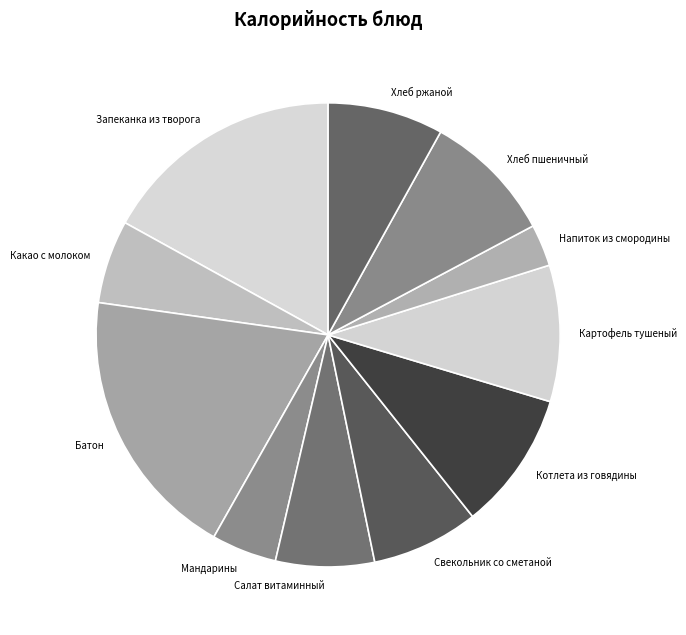

How many slices are in this pie chart?

11